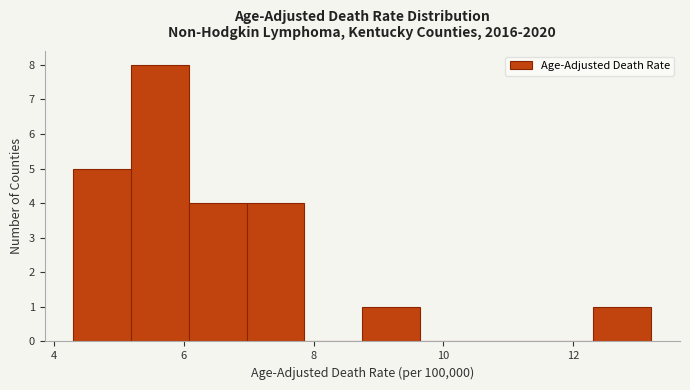

What is the height of the bar covering 8.8 to 9.6 on the x-axis? Neither the bar edges nor the heights are printed on the chart, so give them approximately, as read against the axes.

1